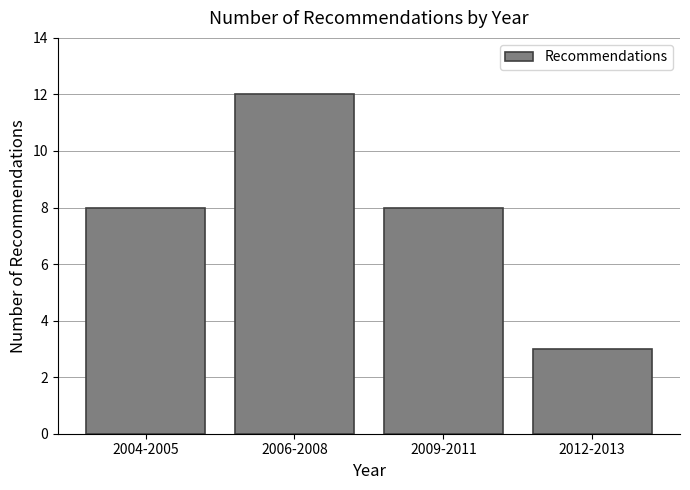

Reading left to right, what are all the values shown in this chart?

8	12	8	3